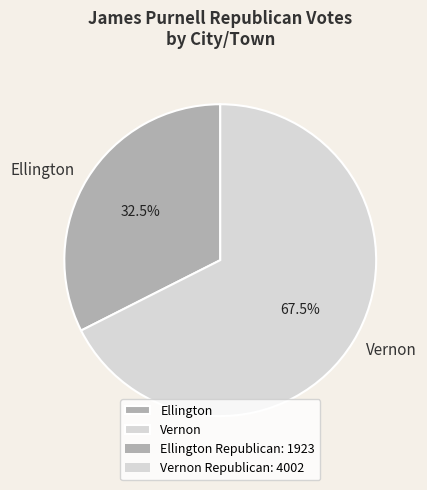

Is there a majority slice in this chart?

Yes